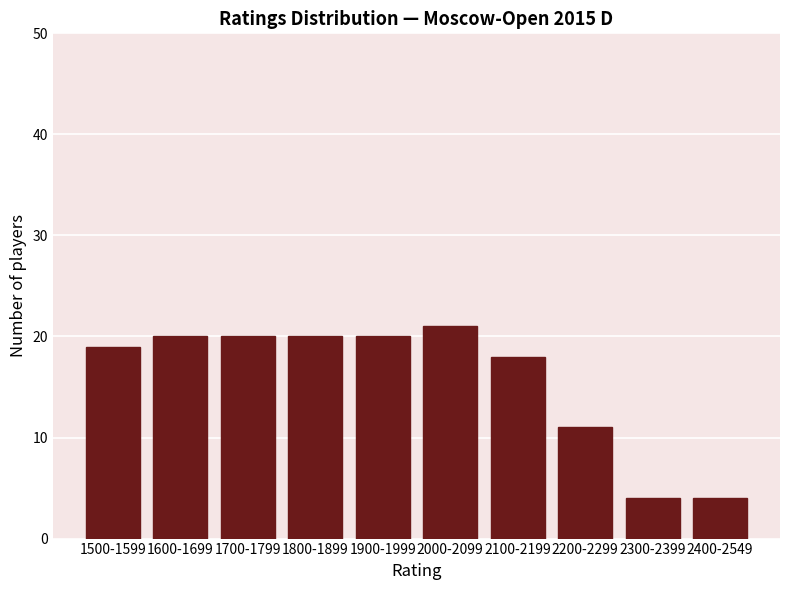

Reading right to left, what are all the values shown in this chart?

4	4	11	18	21	20	20	20	20	19